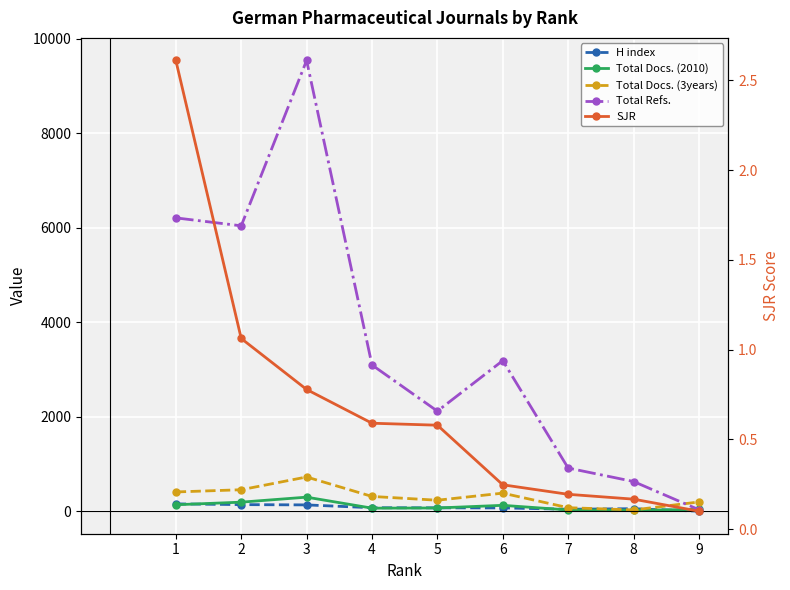

At 8, list the series in order from largest to smallest.

Total Refs., H index, Total Docs. (3years), Total Docs. (2010), SJR